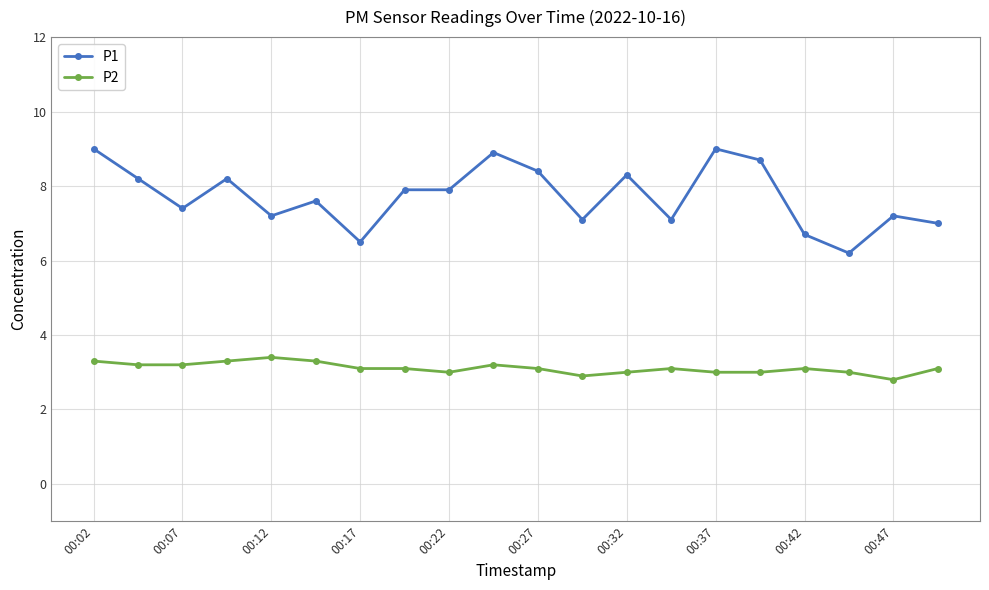

Rank the series by their average value, from highest to lowest.

P1, P2